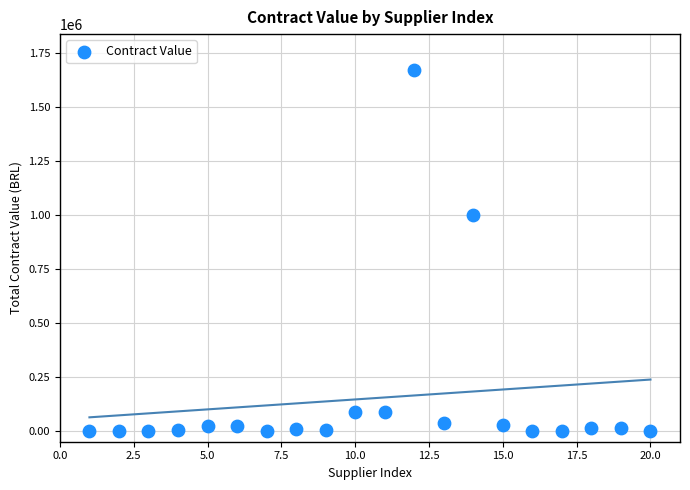

What Y value in the scatter plot is closest to 835200?

1000031.4